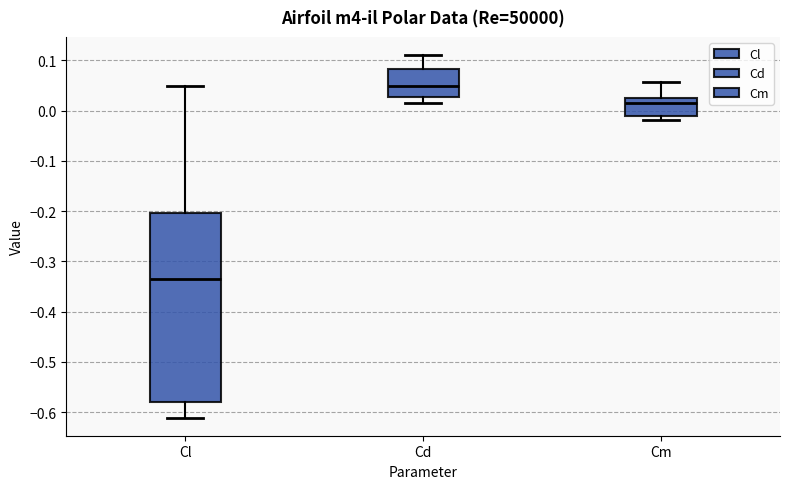

Which box is the tallest, from its lower edge to its upper edge?

Cl